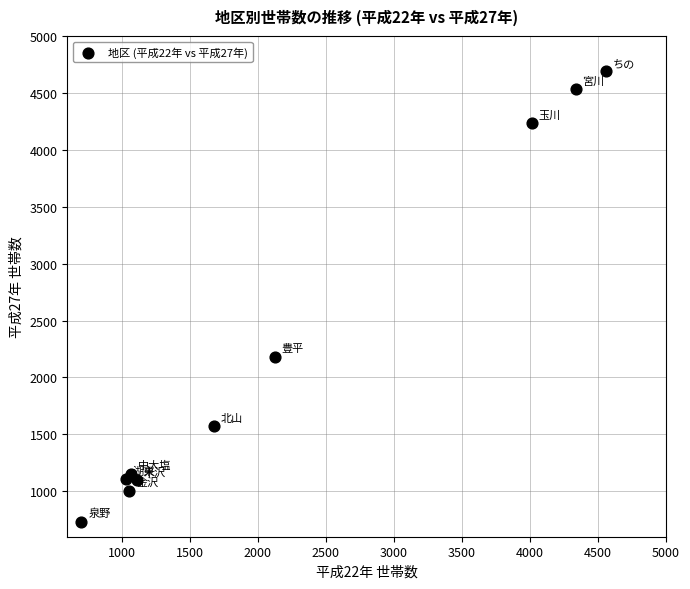

What Y value in the scatter plot is closest to 2711?

2183